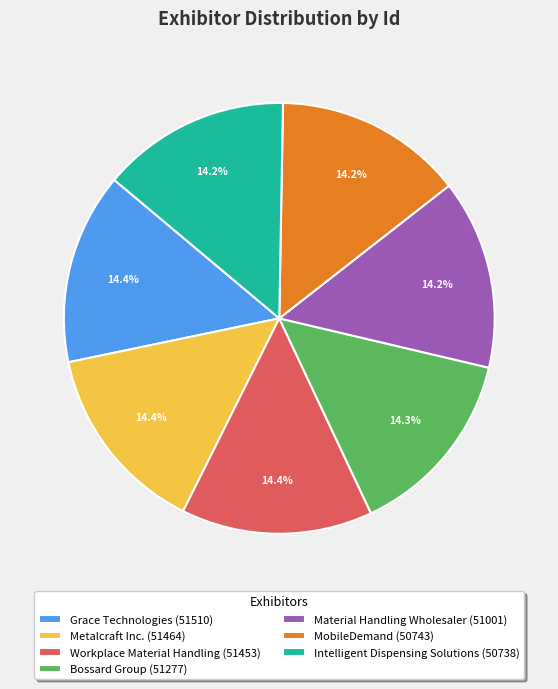

To the nearest percent, what portion does Intelligent Dispensing Solutions represent?

14%